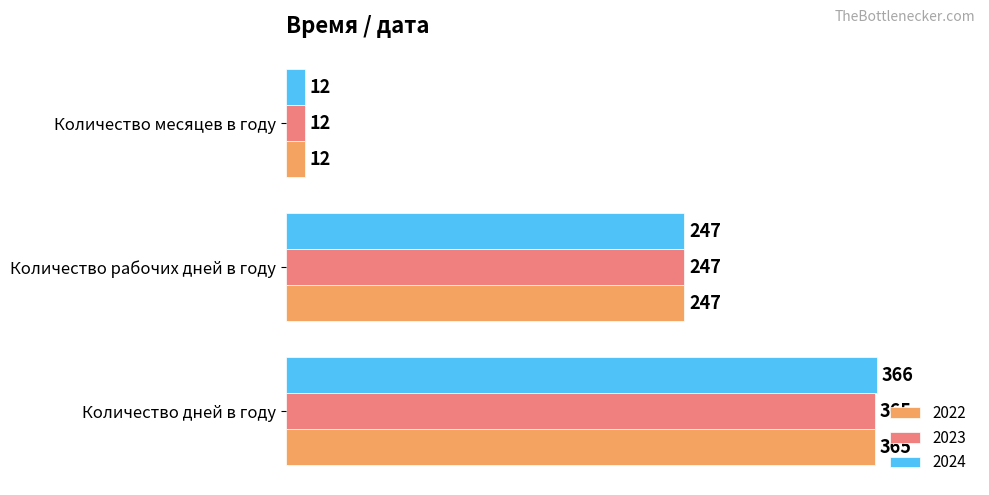

Rank the categories by 2023 value from highest to lowest.

Количество дней в году, Количество рабочих дней в году, Количество месяцев в году